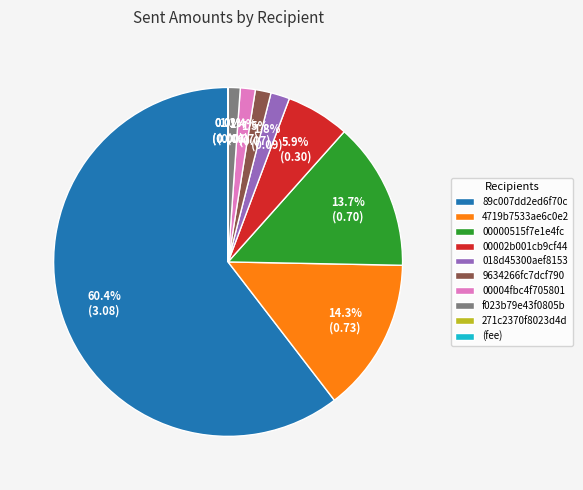

Which category accounts for the majority?

89c007dd2ed6f70c